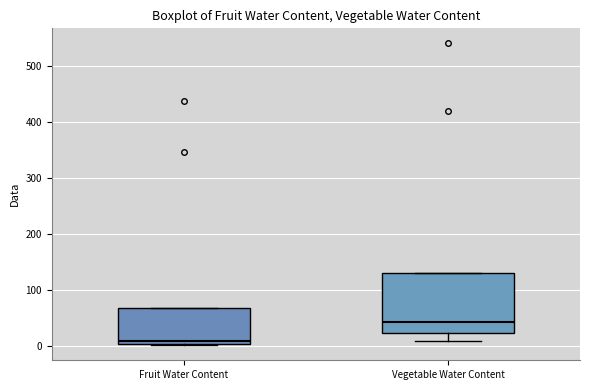

Reading left to right, read every box against the y-axis: the position of its median line, the range the box covers, and the ends of its whiskers. The values are not printed on the chart, so give them approximately, as read against the axis.

Fruit Water Content: median 10, box 0 to 70, whiskers 0 to 70
Vegetable Water Content: median 40, box 20 to 130, whiskers 10 to 130